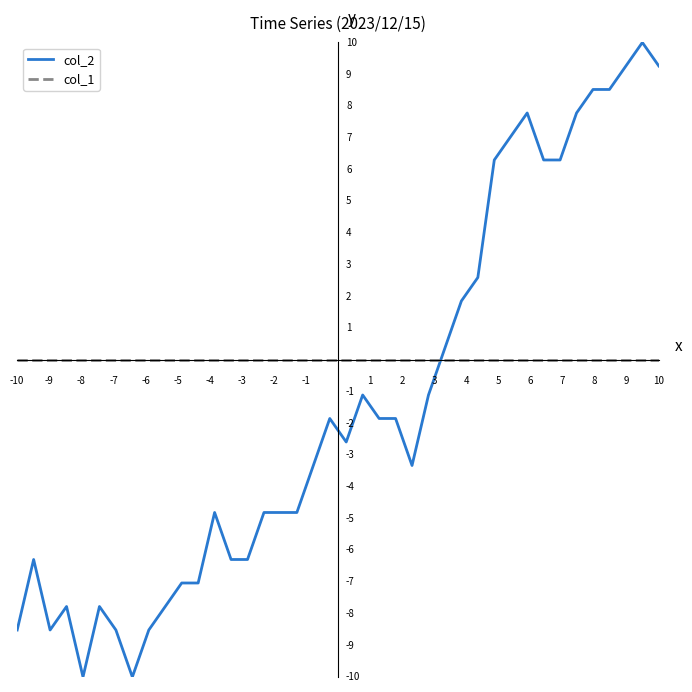

Which series has the largest total across all categories?

col_1